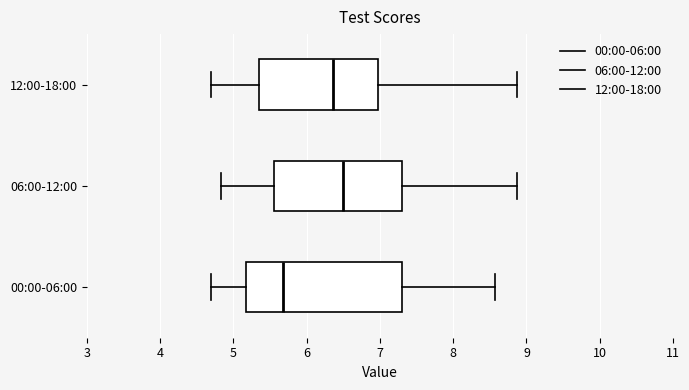

Reading bottom to top, read every box against the x-axis: the position of its median line, the range the box covers, and the ends of its whiskers. The values are not printed on the chart, so give them approximately, as read against the axis.

00:00-06:00: median 5.7, box 5.2 to 7.3, whiskers 4.7 to 8.6
06:00-12:00: median 6.5, box 5.6 to 7.3, whiskers 4.8 to 8.9
12:00-18:00: median 6.4, box 5.3 to 7.0, whiskers 4.7 to 8.9